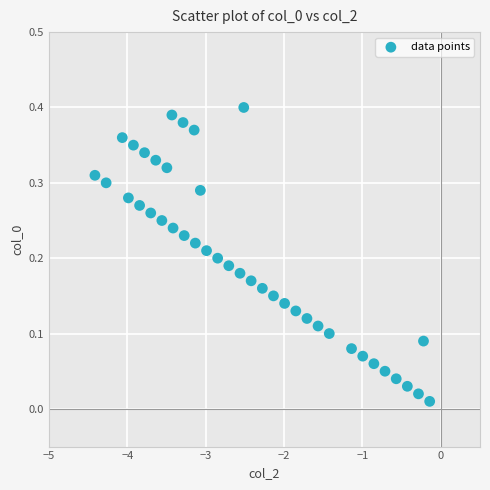

What is the range of X values (max minus min)?

4.3